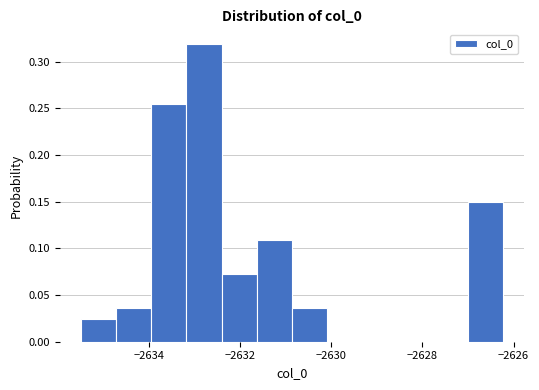

Around what value on the x-axis is the tallest bar? Give the approximate position of its centre, as read against the axis.

-2632.8